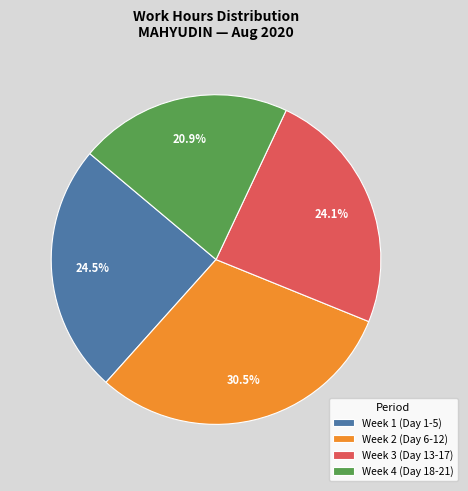

To the nearest percent, what is the difference between the largest and smallest slice percentages?

10%